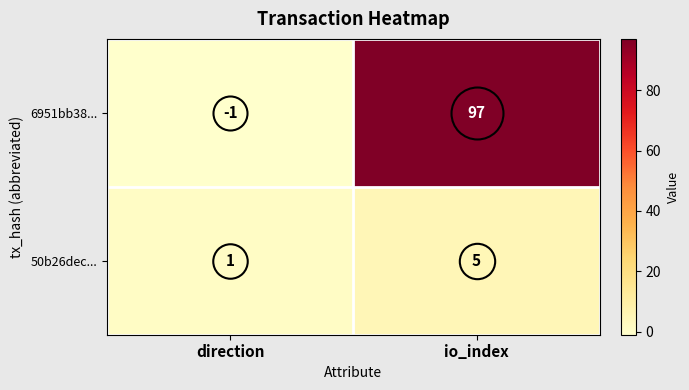

How many distinct data groups are displayed?

2